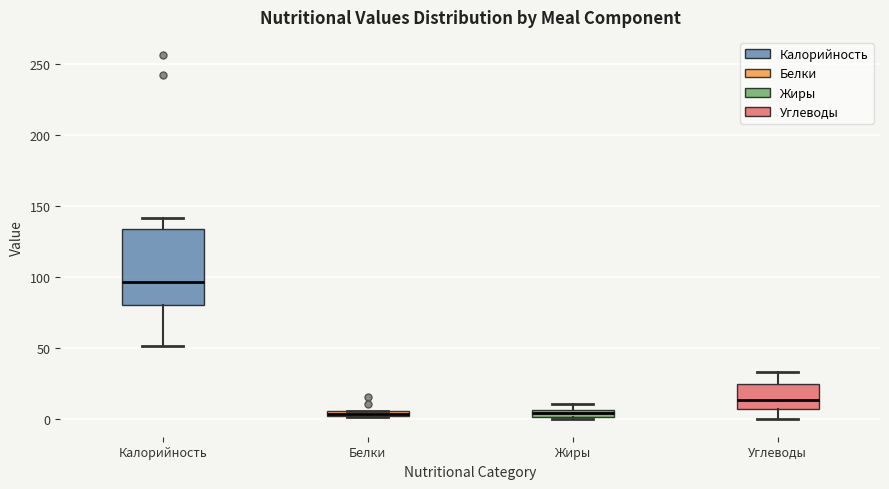

Where is the lower edge of the box for Калорийность on the y-axis? The values are not printed on the chart, so give them approximately, as read against the axis.

80